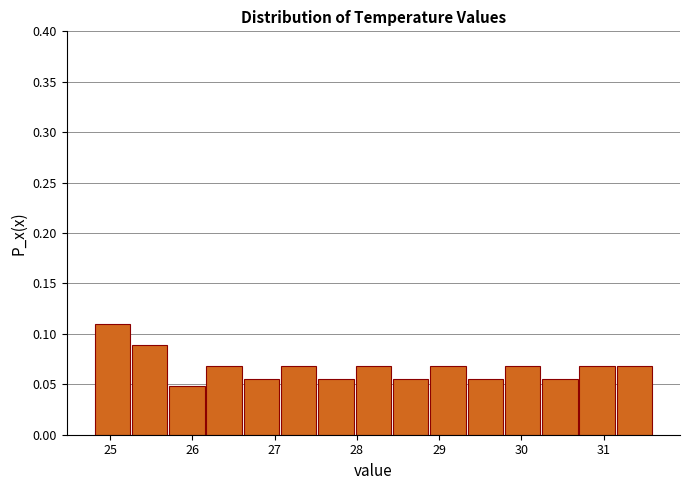

Reading left to right, transcribe this chart: for each bar, give the range it covers on the x-axis and its height. Neither the bar edges nor the heights are printed on the chart, so give them approximately, as read against the axes.

24.8 to 25.3: 0.110
25.3 to 25.7: 0.090
25.7 to 26.2: 0.050
26.2 to 26.6: 0.070
26.6 to 27.1: 0.055
27.1 to 27.5: 0.070
27.5 to 28.0: 0.055
28.0 to 28.4: 0.070
28.4 to 28.9: 0.055
28.9 to 29.3: 0.070
29.3 to 29.8: 0.055
29.8 to 30.2: 0.070
30.2 to 30.7: 0.055
30.7 to 31.1: 0.070
31.1 to 31.6: 0.070